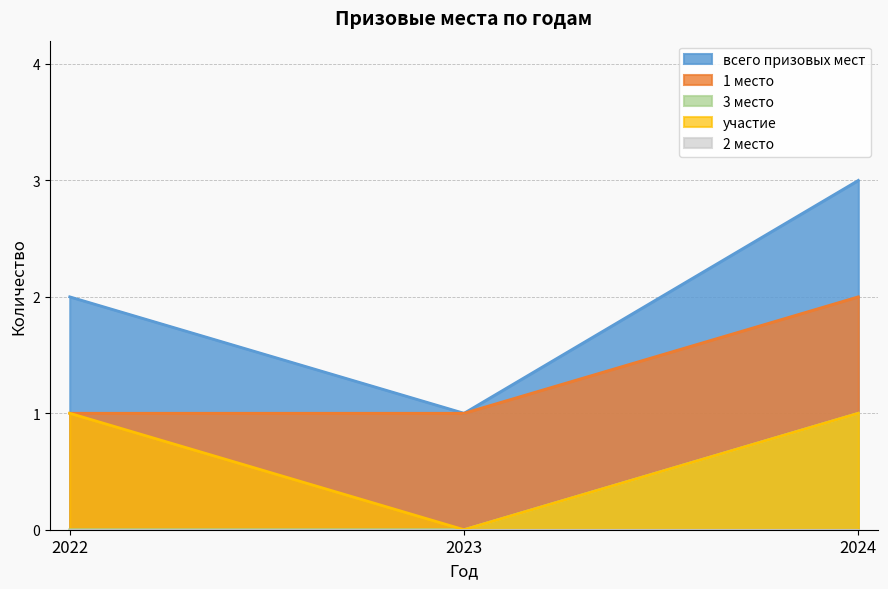

What is the total value across all series at 2024?

7